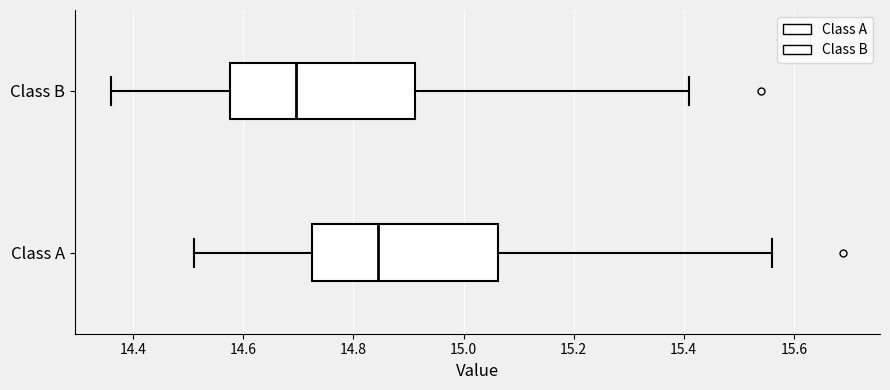

Reading bottom to top, read every box against the x-axis: the position of its median line, the range the box covers, and the ends of its whiskers. The values are not printed on the chart, so give them approximately, as read against the axis.

Class A: median 14.84, box 14.72 to 15.06, whiskers 14.52 to 15.56
Class B: median 14.70, box 14.58 to 14.92, whiskers 14.36 to 15.42